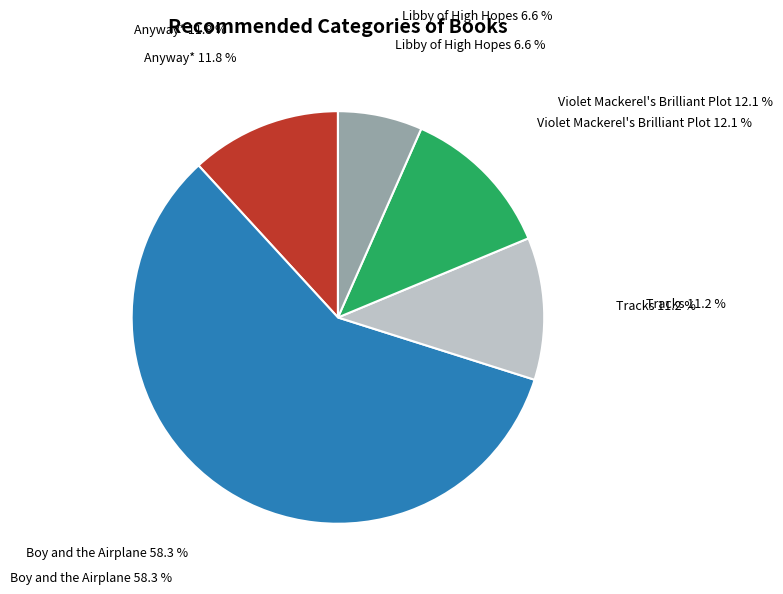

Count the number of slices in the pie.

5